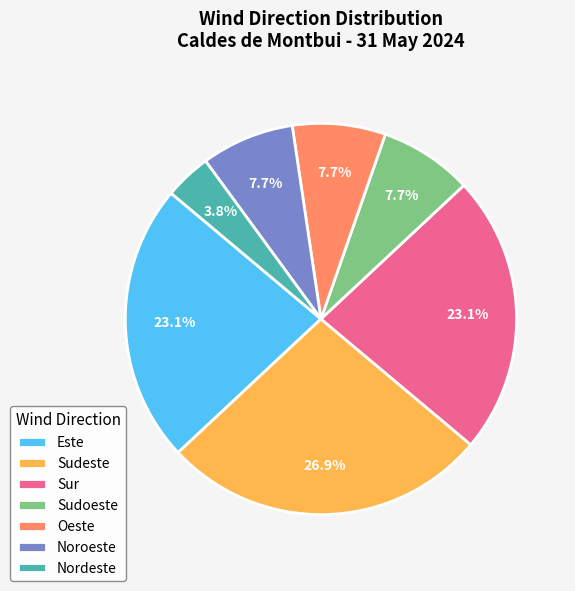

Is there a majority slice in this chart?

No